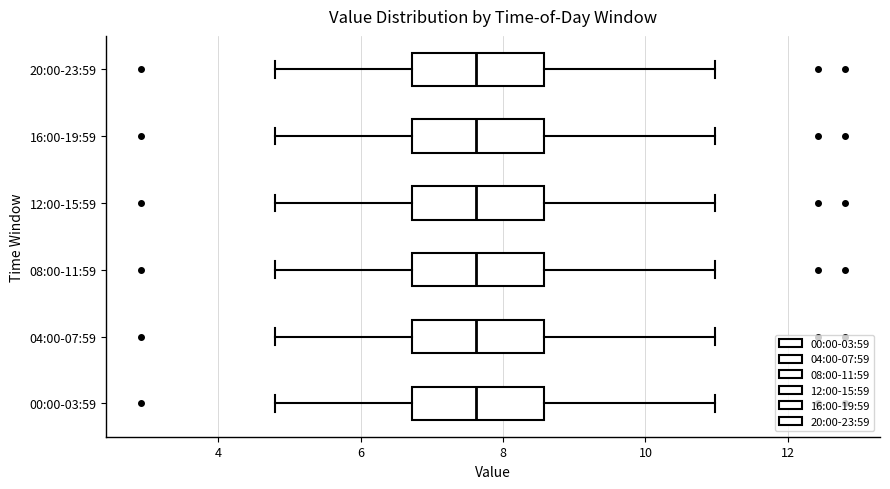

Reading bottom to top, read every box against the x-axis: the position of its median line, the range the box covers, and the ends of its whiskers. The values are not printed on the chart, so give them approximately, as read against the axis.

00:00-03:59: median 7.6, box 6.8 to 8.6, whiskers 4.8 to 11.0
04:00-07:59: median 7.6, box 6.8 to 8.6, whiskers 4.8 to 11.0
08:00-11:59: median 7.6, box 6.8 to 8.6, whiskers 4.8 to 11.0
12:00-15:59: median 7.6, box 6.8 to 8.6, whiskers 4.8 to 11.0
16:00-19:59: median 7.6, box 6.8 to 8.6, whiskers 4.8 to 11.0
20:00-23:59: median 7.6, box 6.8 to 8.6, whiskers 4.8 to 11.0